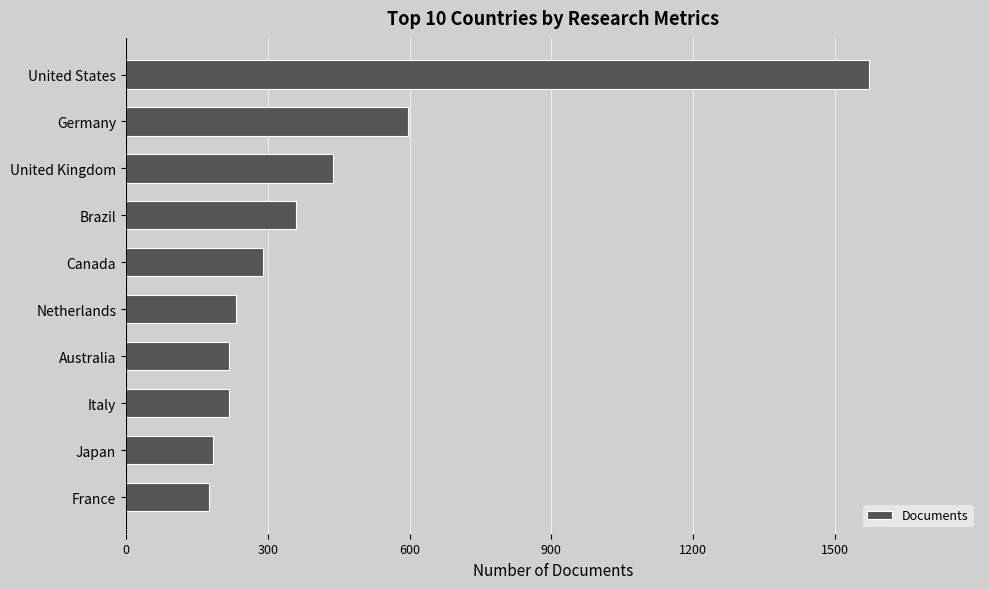

True or false: the data shows 184 at Japan.

True